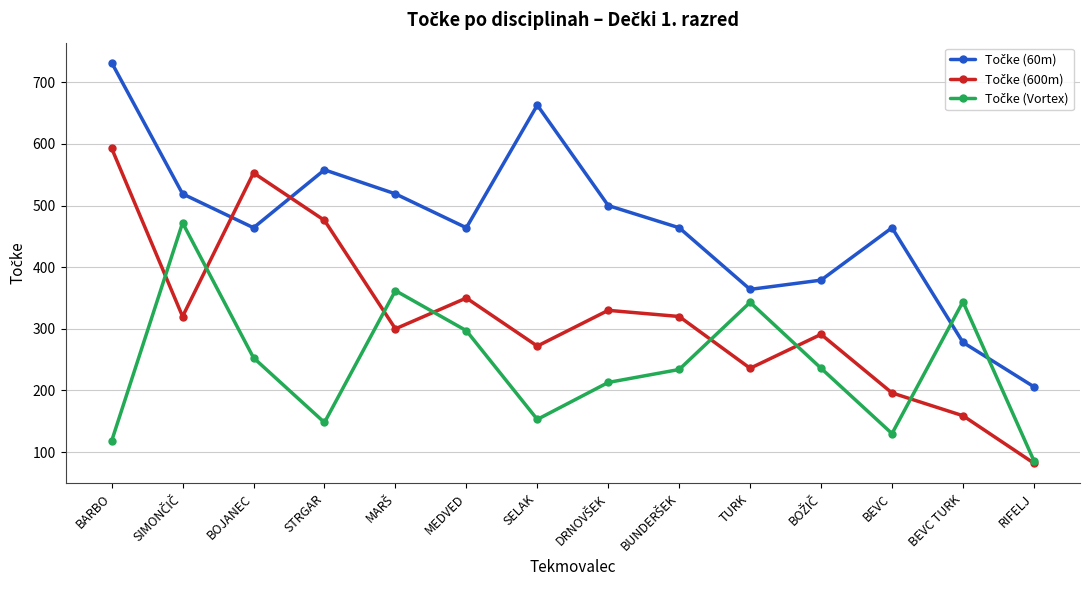

What is the difference between the highest and lowest values at SELAK?

510